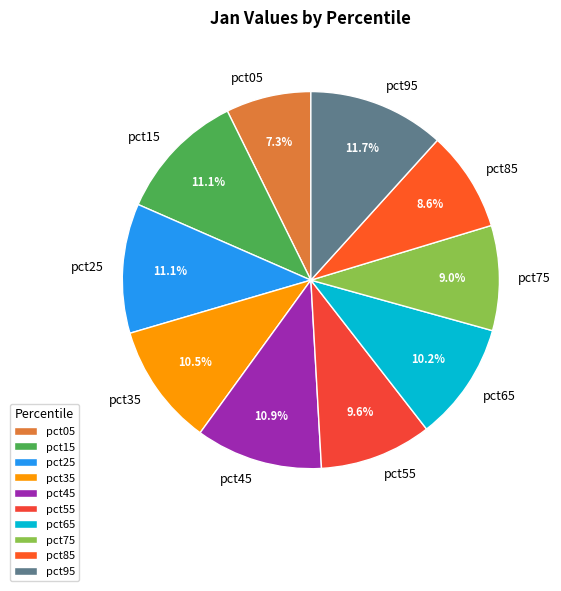

To the nearest percent, what is the combined percentage of pct25 and pct15?

22%